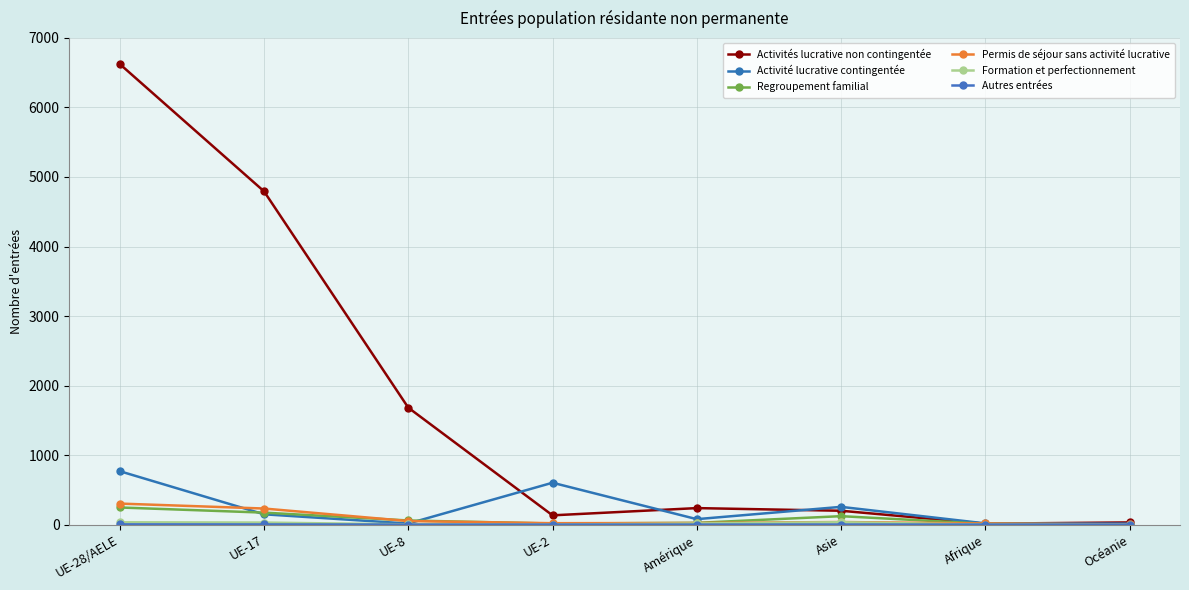

Is this an area chart (filled region under the line)?

No